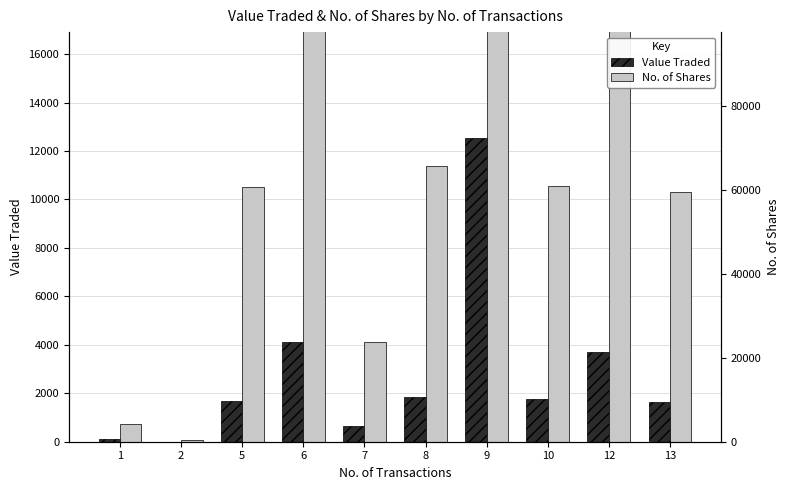

Reading left to right, what are all the values shown in this chart?

Value Traded: 118	9	1685	4133	633	1836	12526	1772	3719	1650
No. of Shares: 725	57	10500	25985	4110	11385	75107	10570	23240	10300